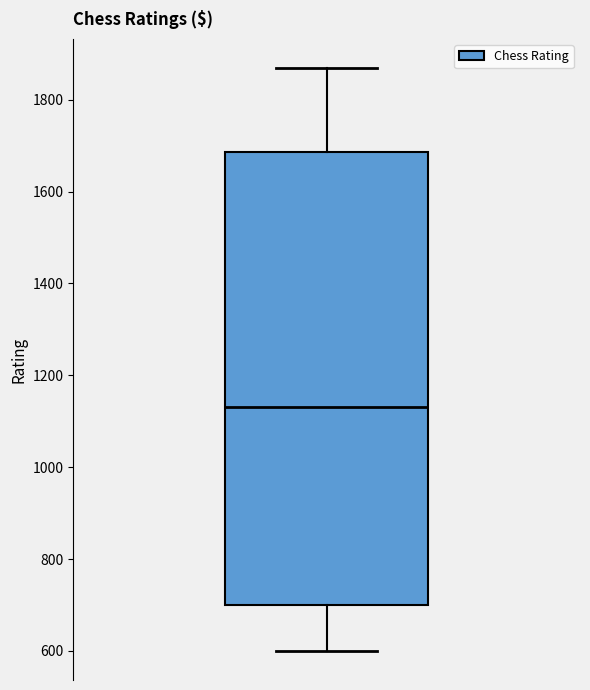

Where does the median line of the box sit on the y-axis? The values are not printed on the chart, so give them approximately, as read against the axis.

1140